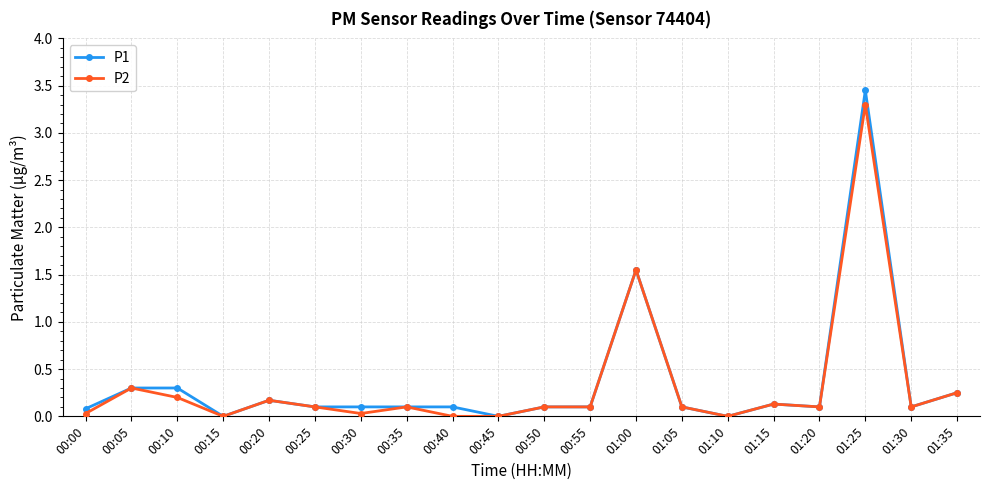

At which category is the sum across all series the highest?

01:25